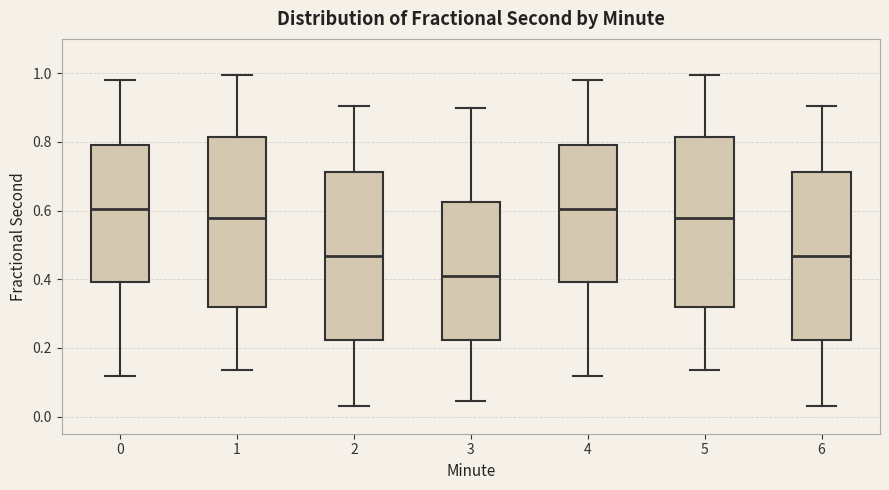

Where does the median line of the box at x = 1 sit on the y-axis? The values are not printed on the chart, so give them approximately, as read against the axis.

0.58